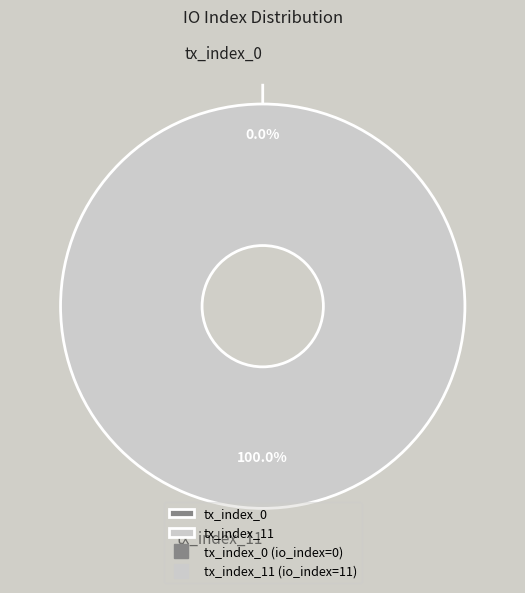

What percentage is the tx_index_11 slice, to the nearest percent?

100%